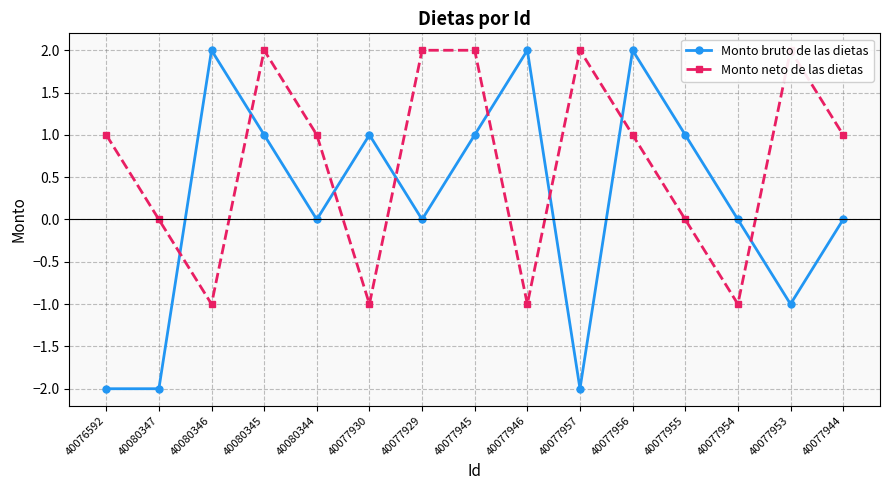

At which label is Monto bruto de las dietas closest to 0?

40080344